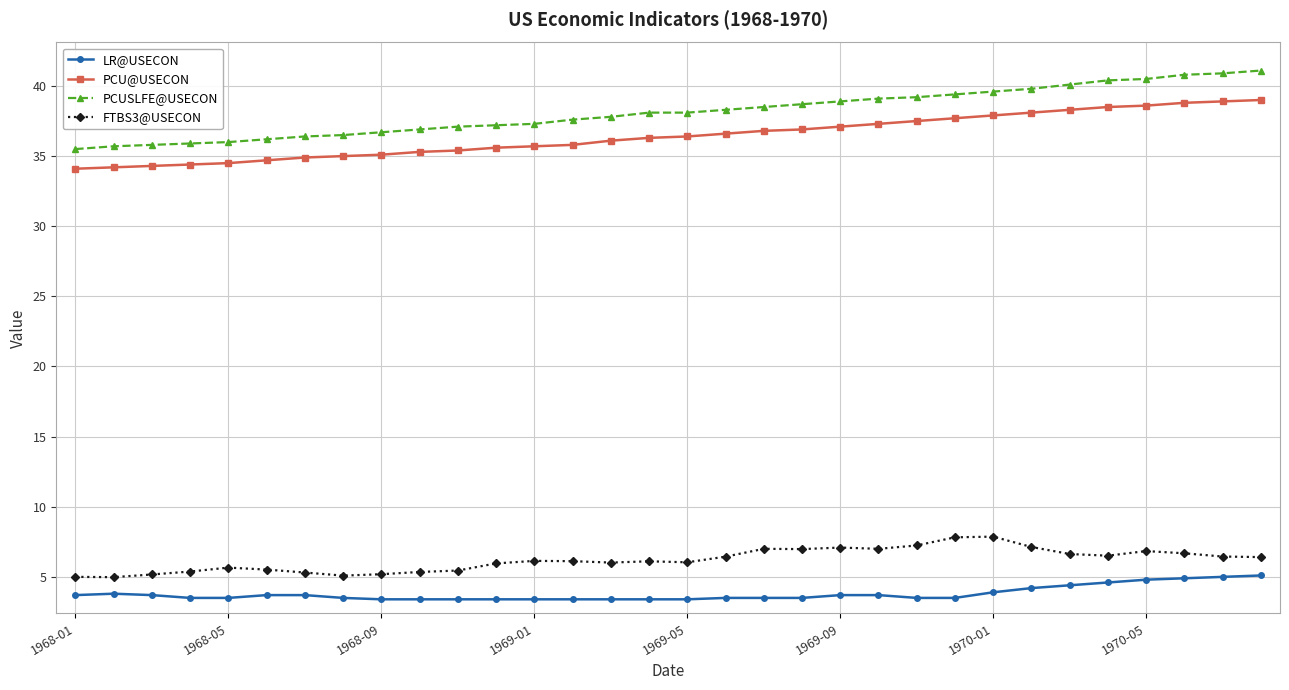

What is the average value of the PCUSLFE@USECON series?

38.1